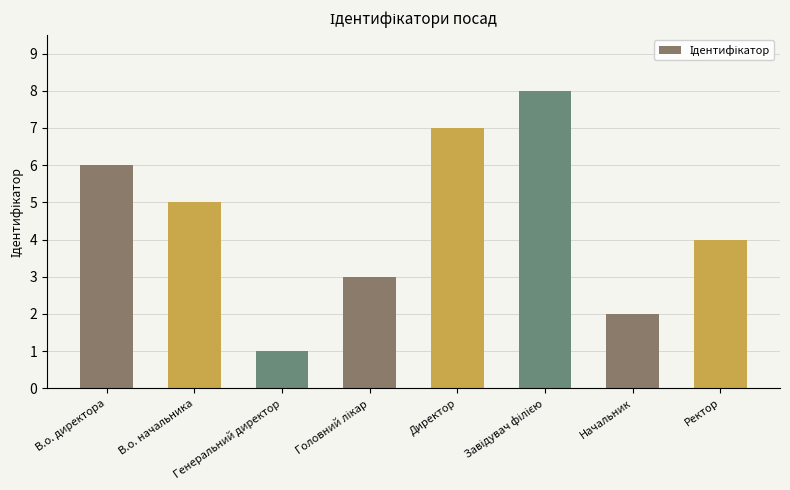

Where is the data nearest to the value 4?

Ректор